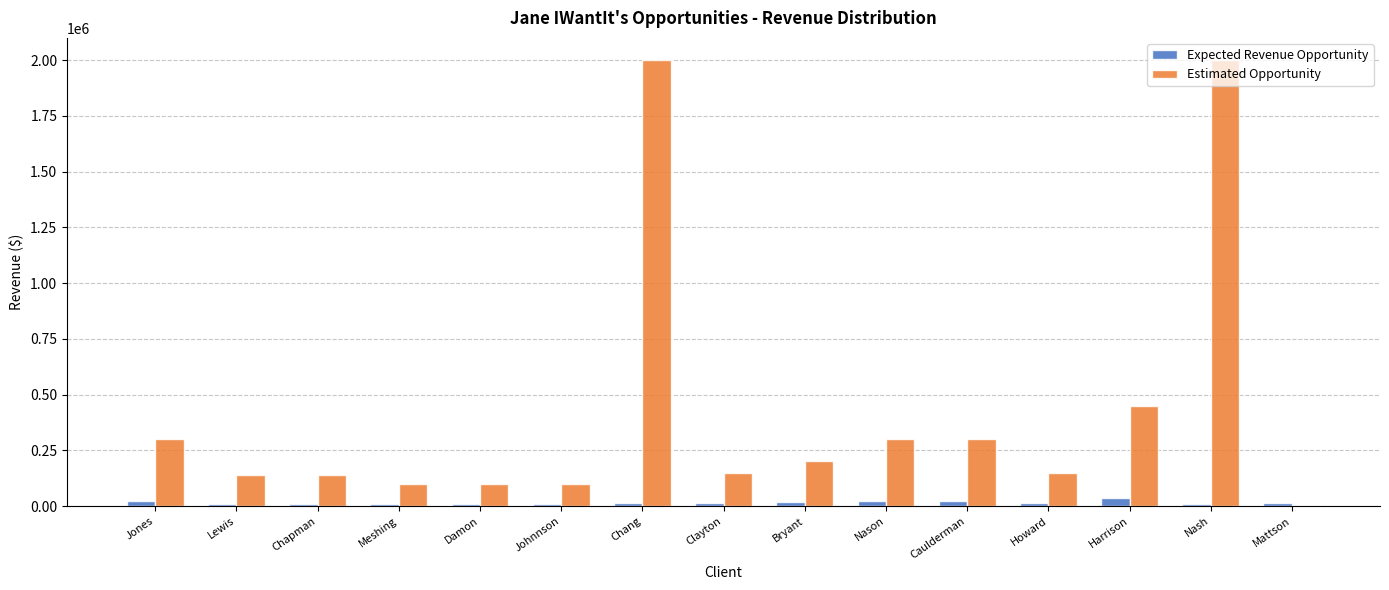

What is the greatest value displayed?

2000000